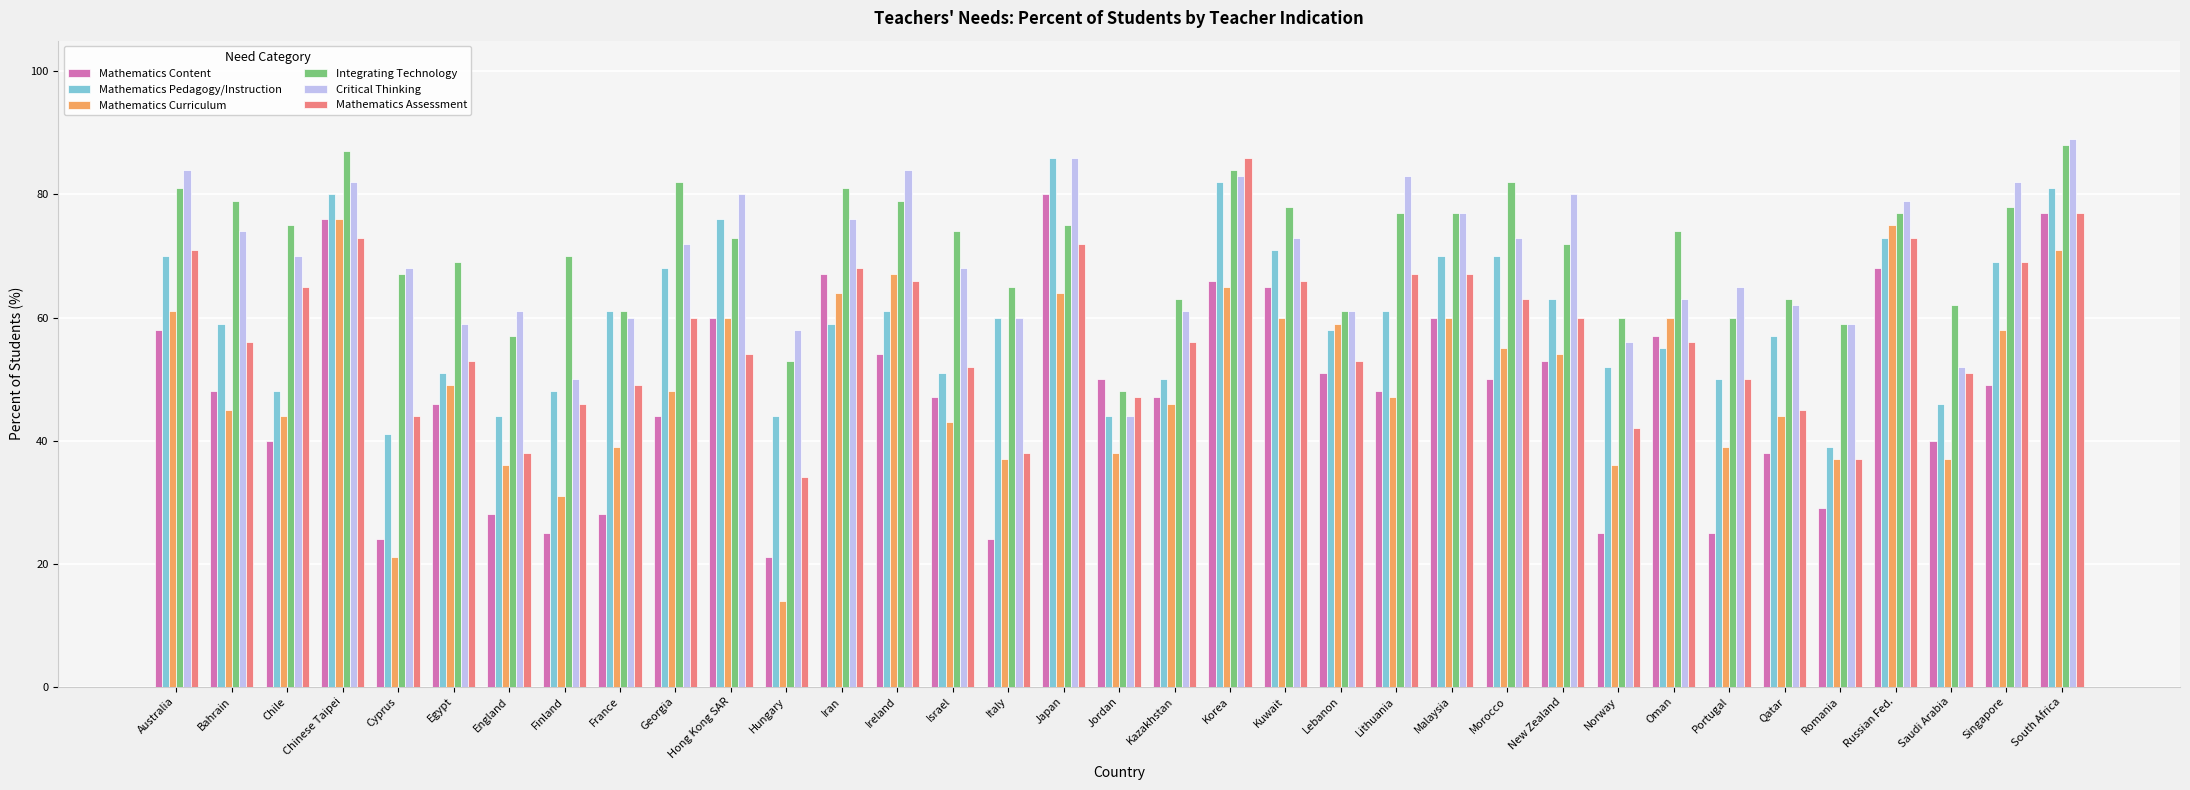

What is the approximate value of Mathematics Content at England?

28